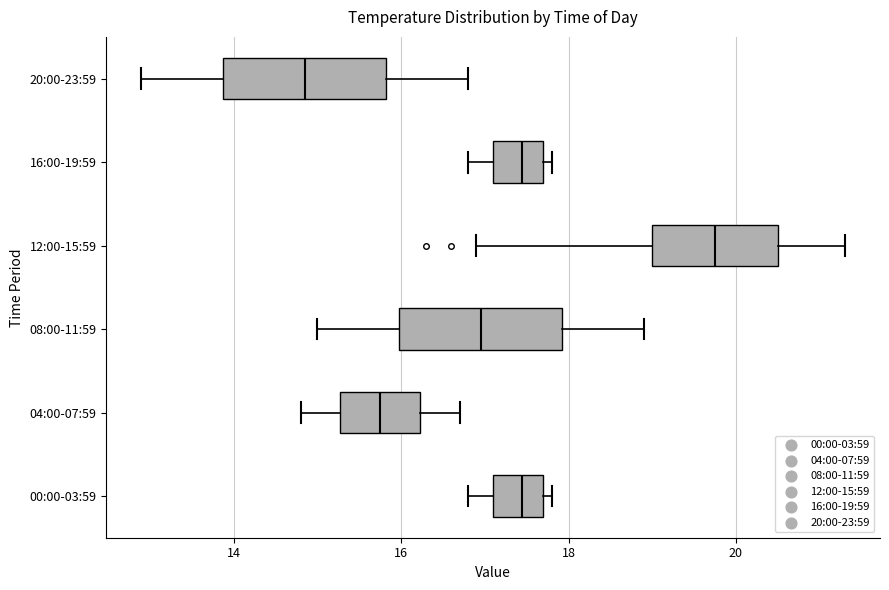

Which box's median line is the furthest to the left?

20:00-23:59